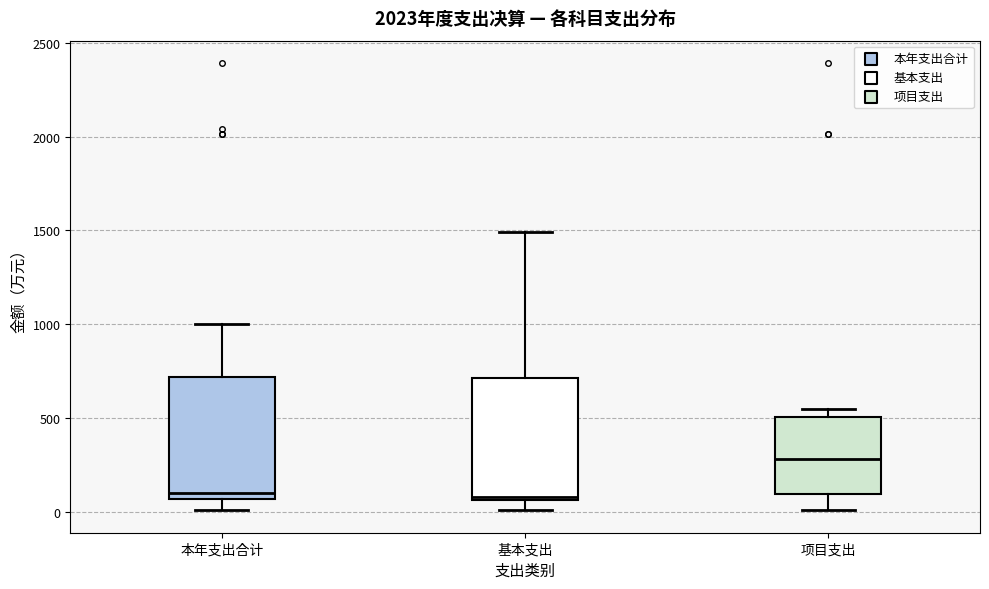

Where is the lower edge of the box for 基本支出 on the y-axis? The values are not printed on the chart, so give them approximately, as read against the axis.

50